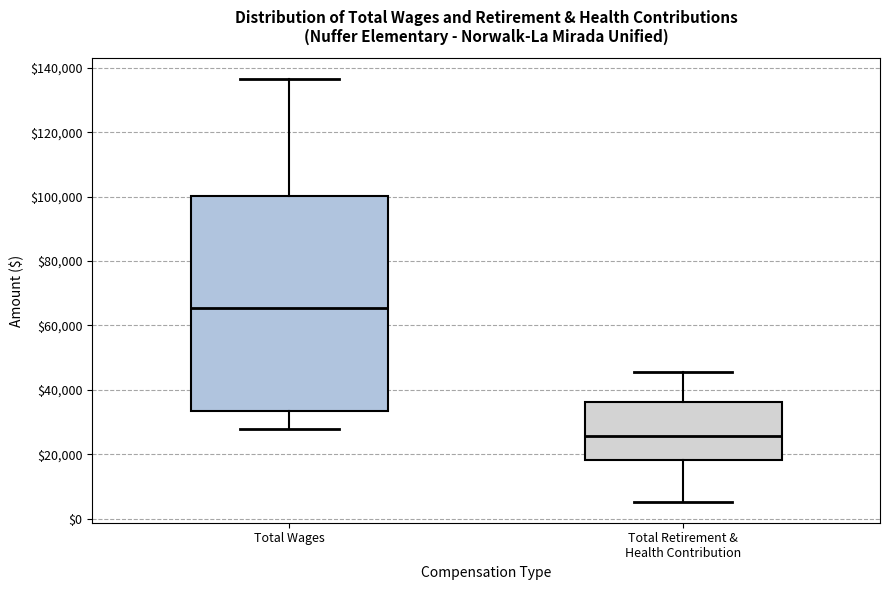

Where does the median line of the box for Total Wages sit on the y-axis? The values are not printed on the chart, so give them approximately, as read against the axis.

66000